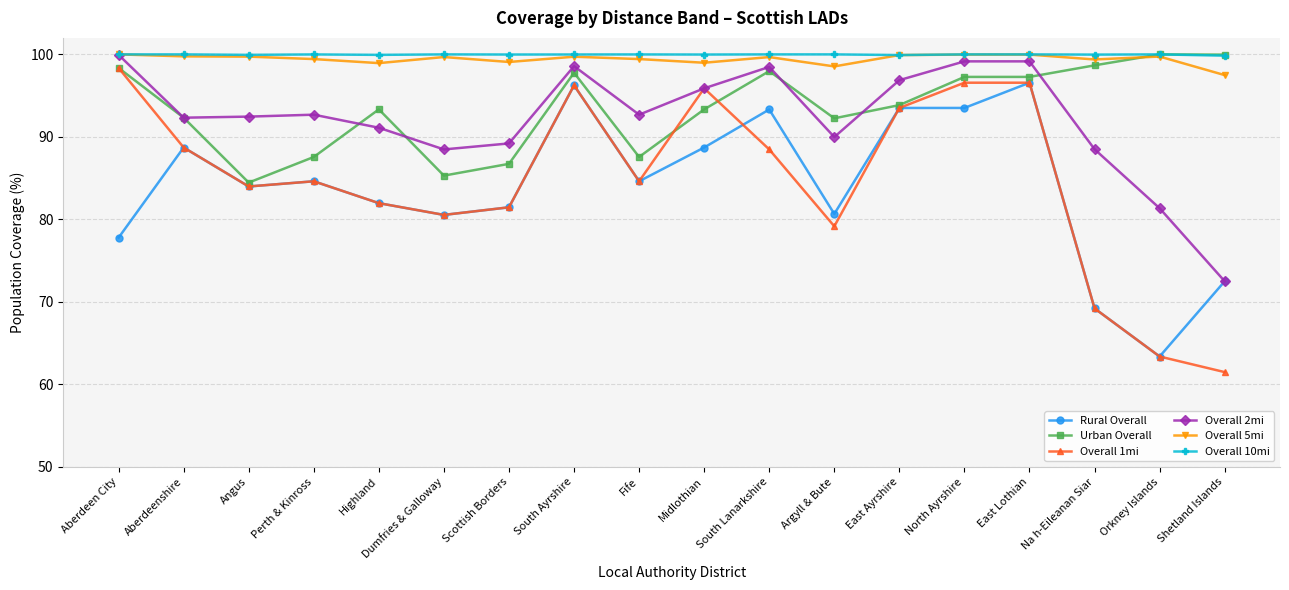

Read the Overall 2mi value at Fife.

92.7